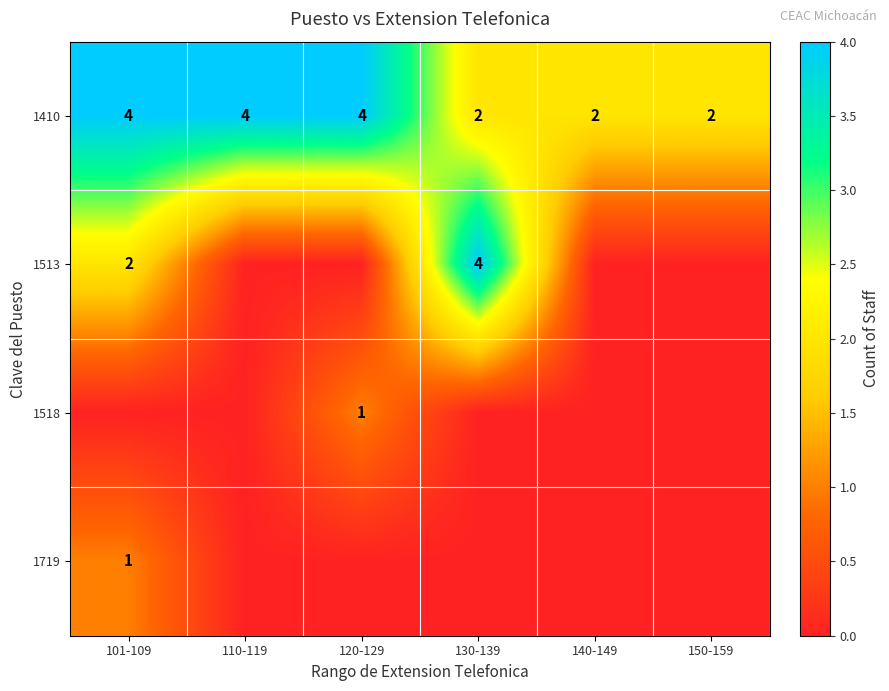

Count the 1410 values in the range 2 to 4.

6